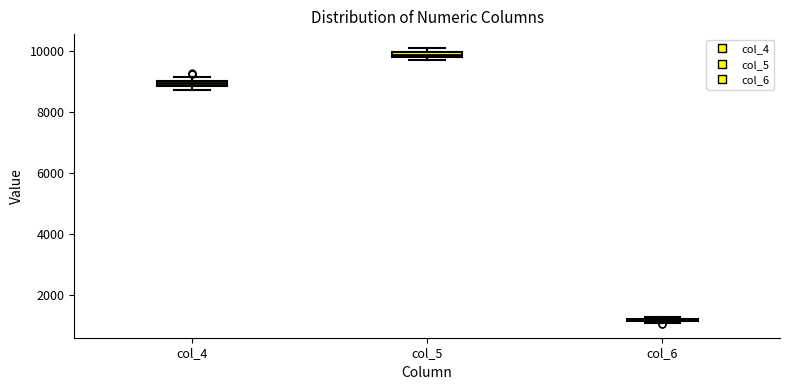

Where is the lower edge of the box for col_5 on the y-axis? The values are not printed on the chart, so give them approximately, as read against the axis.

9800